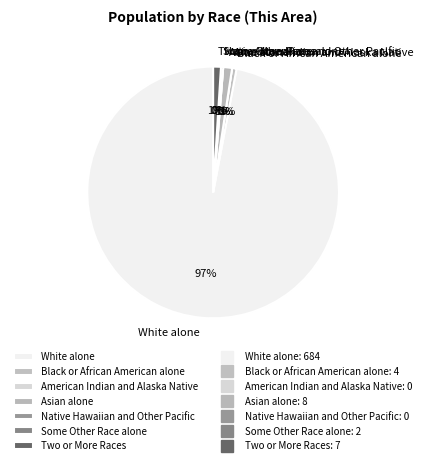

What is the change in value from Asian alone to Some Other Race alone?

-6